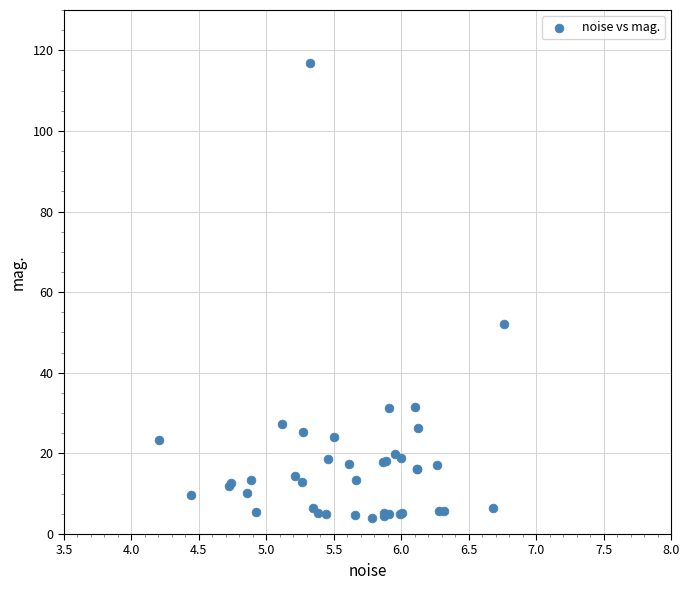

What Y value in the scatter plot is closest to 60?

52.0